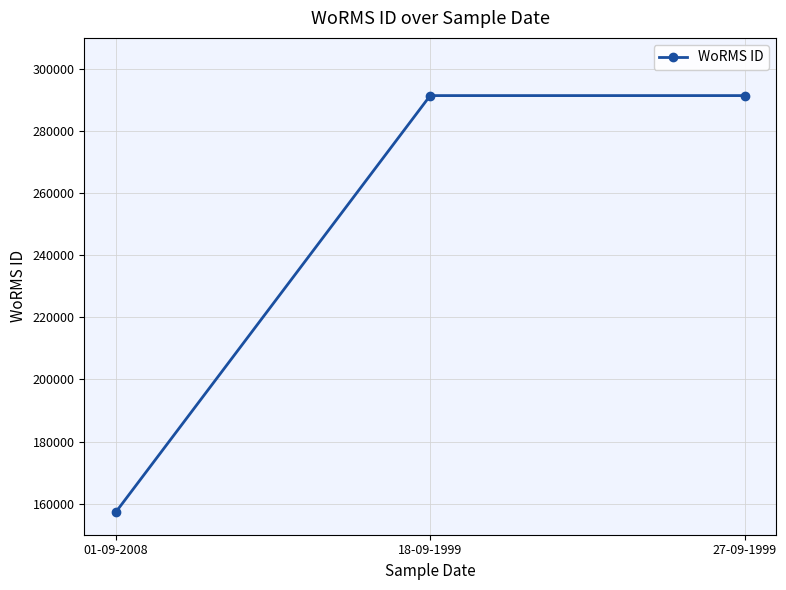

Reading right to left, what are all the values shown in this chart?

27-09-1999=291417	18-09-1999=291417	01-09-2008=157240